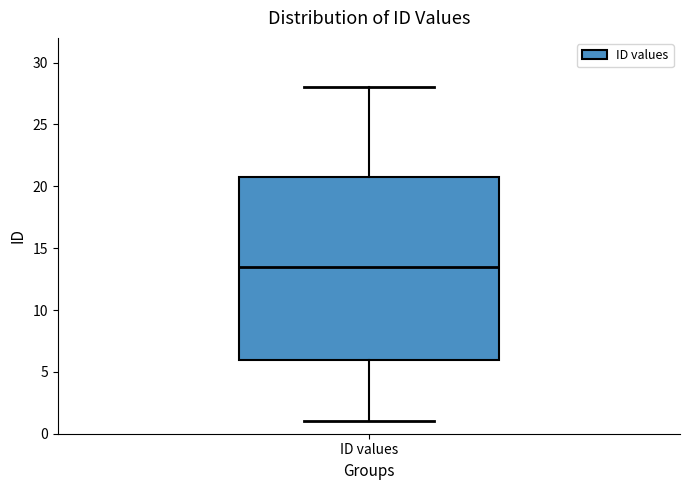

Transcribe this box plot: give where the median line is, the range the box spans, and where the two whiskers end, as read against the y-axis. The values are not printed on the chart, so give them approximately, as read against the axis.

median 13.5, box 6.0 to 21.0, whiskers 1.0 to 28.0